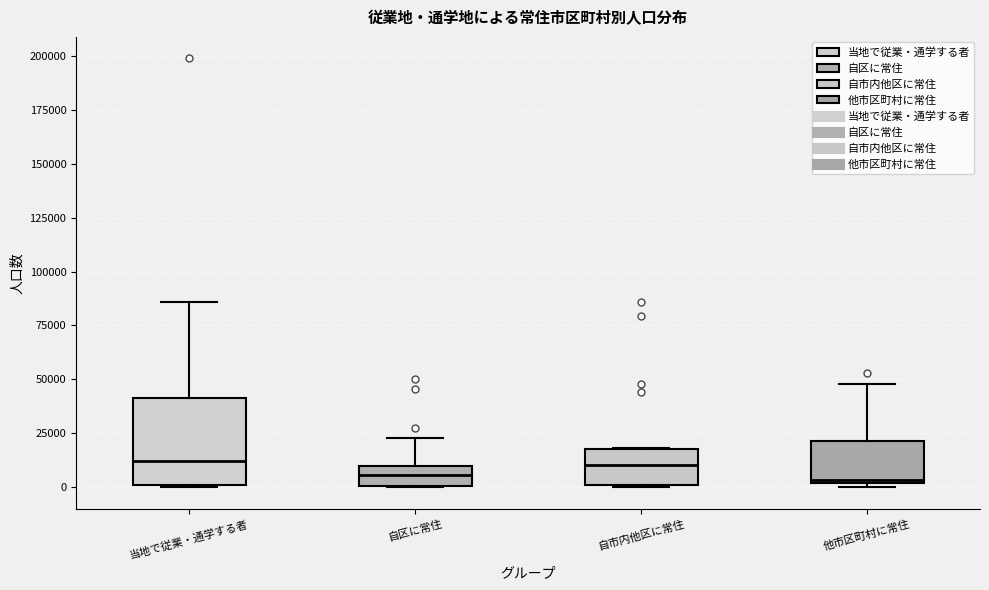

Reading left to right, read every box against the y-axis: the position of its median line, the range the box covers, and the ends of its whiskers. The values are not printed on the chart, so give them approximately, as read against the axis.

当地で従業・通学する者: median 10000, box 0 to 40000, whiskers 0 to 85000
自区に常住: median 5000, box 0 to 10000, whiskers 0 to 25000
自市内他区に常住: median 10000, box 0 to 20000, whiskers 0 to 20000
他市区町村に常住: median 5000, box 0 to 20000, whiskers 0 (just below the box's lower edge) to 50000